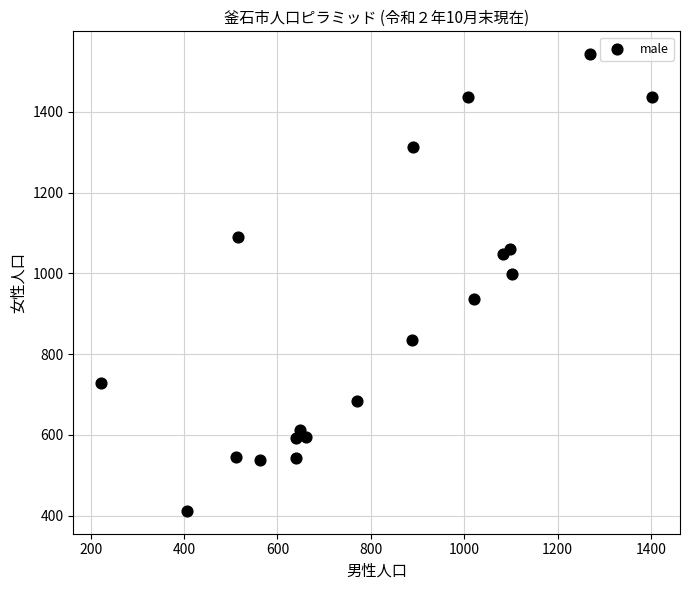

What Y value in the scatter plot is closest to 977?

998